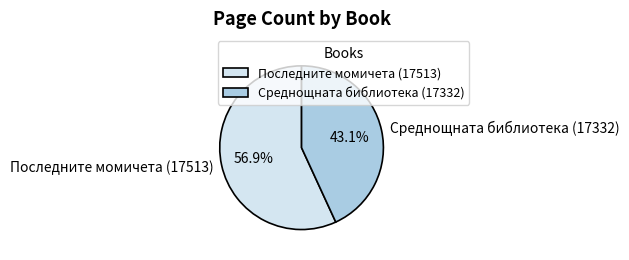

The Последните момичета (17513) slice represents 57% of the pie. True or false?

True